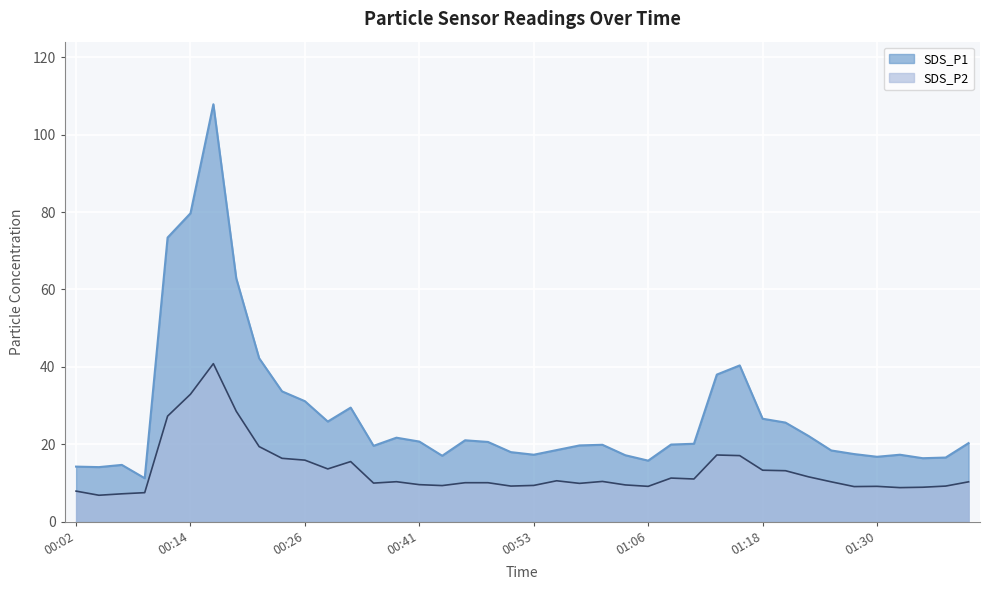

At which label does SDS_P2 first exceed 10?

00:11